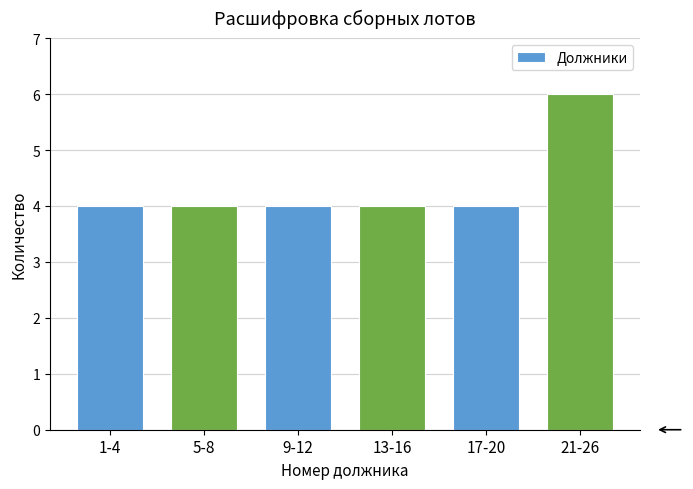

Reading right to left, extract all data points from this chart.

21-26=6	17-20=4	13-16=4	9-12=4	5-8=4	1-4=4